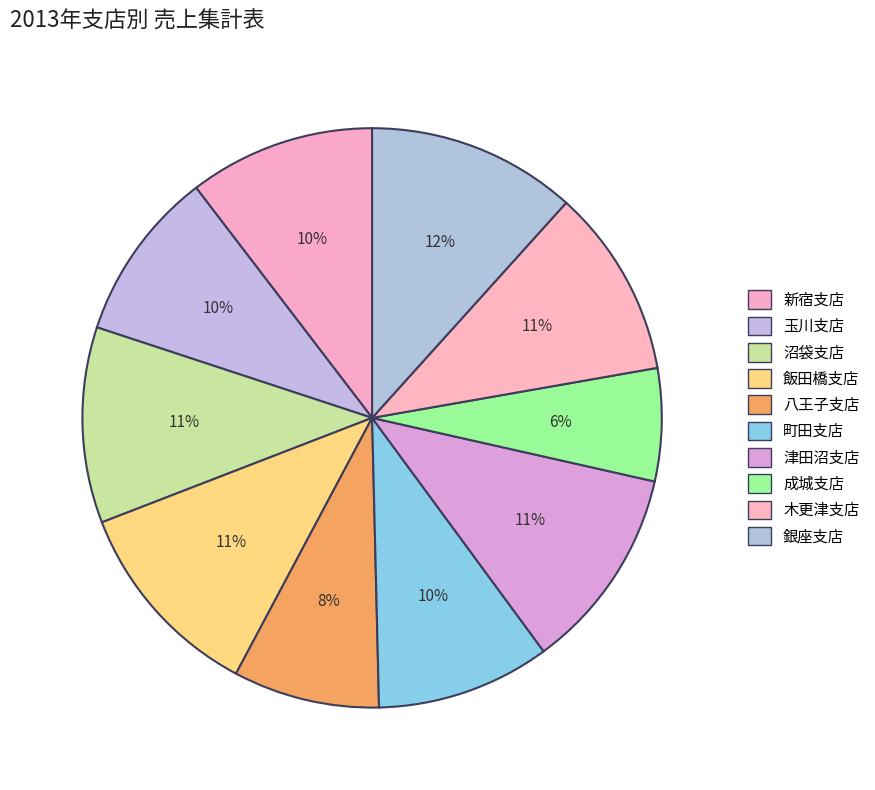

Count the number of slices in the pie.

10